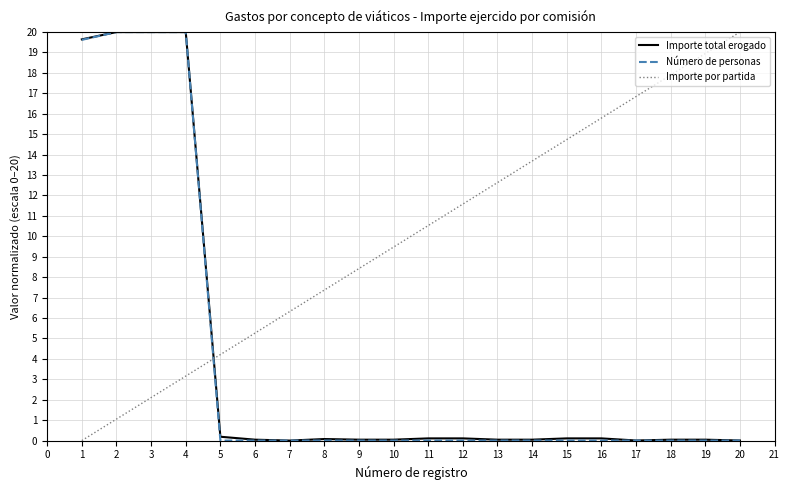

How many lines are shown in the chart?

3